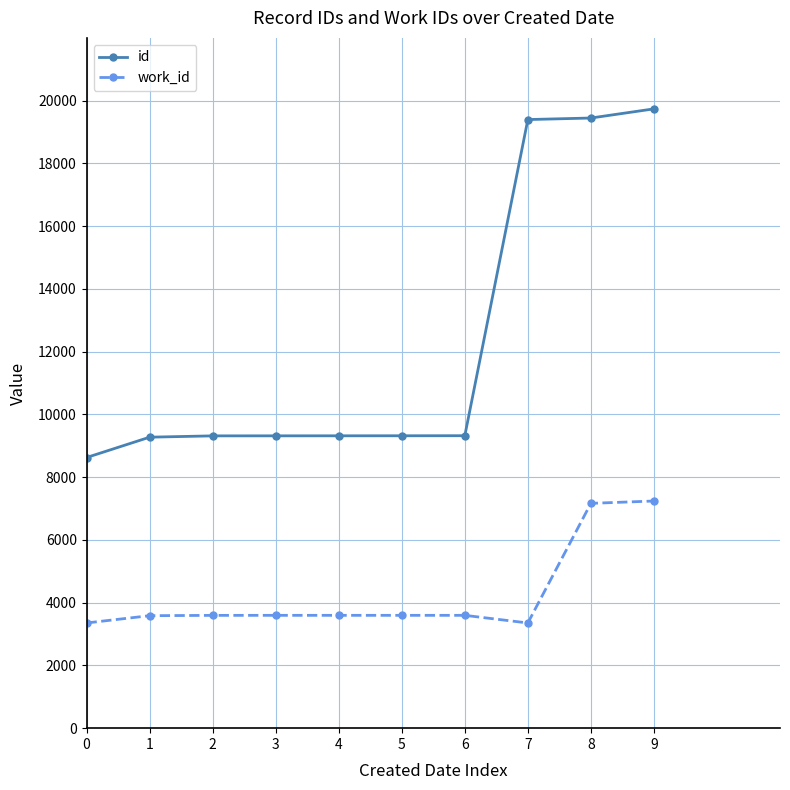

List the series in order of their overall mean, highest first.

id, work_id